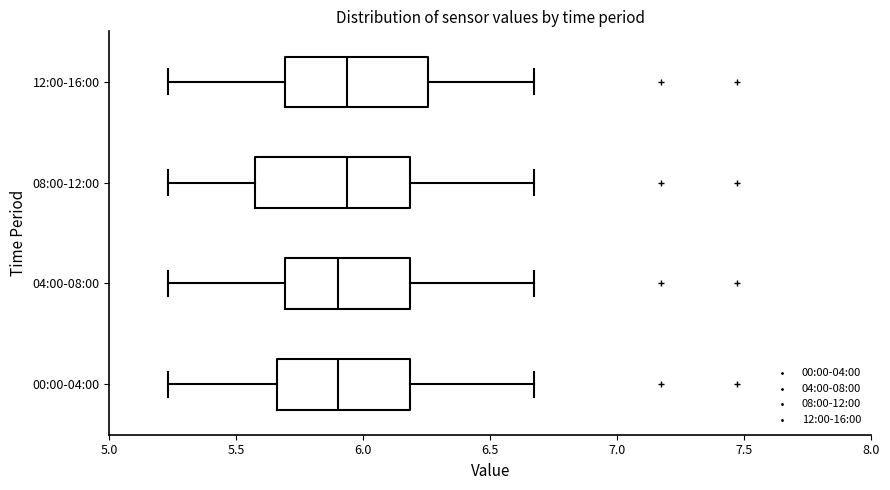

Reading bottom to top, read every box against the x-axis: the position of its median line, the range the box covers, and the ends of its whiskers. The values are not printed on the chart, so give them approximately, as read against the axis.

00:00-04:00: median 5.90, box 5.65 to 6.20, whiskers 5.25 to 6.65
04:00-08:00: median 5.90, box 5.70 to 6.20, whiskers 5.25 to 6.65
08:00-12:00: median 5.95, box 5.60 to 6.20, whiskers 5.25 to 6.65
12:00-16:00: median 5.95, box 5.70 to 6.25, whiskers 5.25 to 6.65